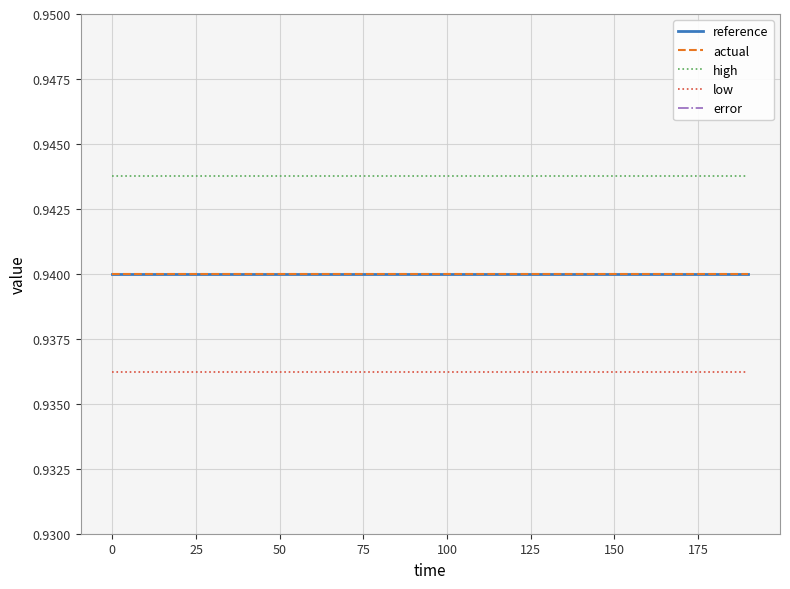

True or false: high and actual cross at least once.

False